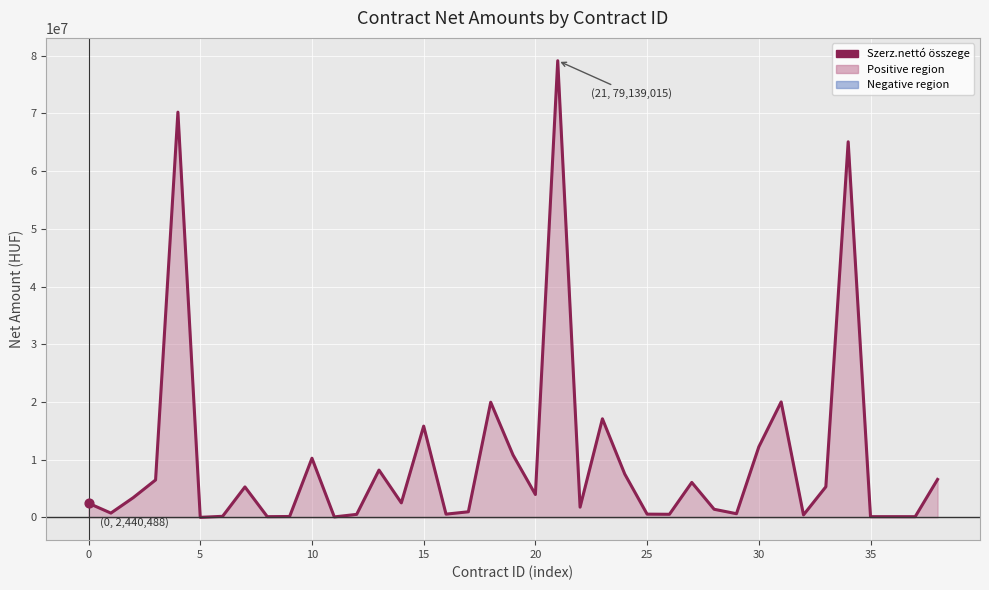

What is the ratio of the value at 17 to the value at 12?

1.9